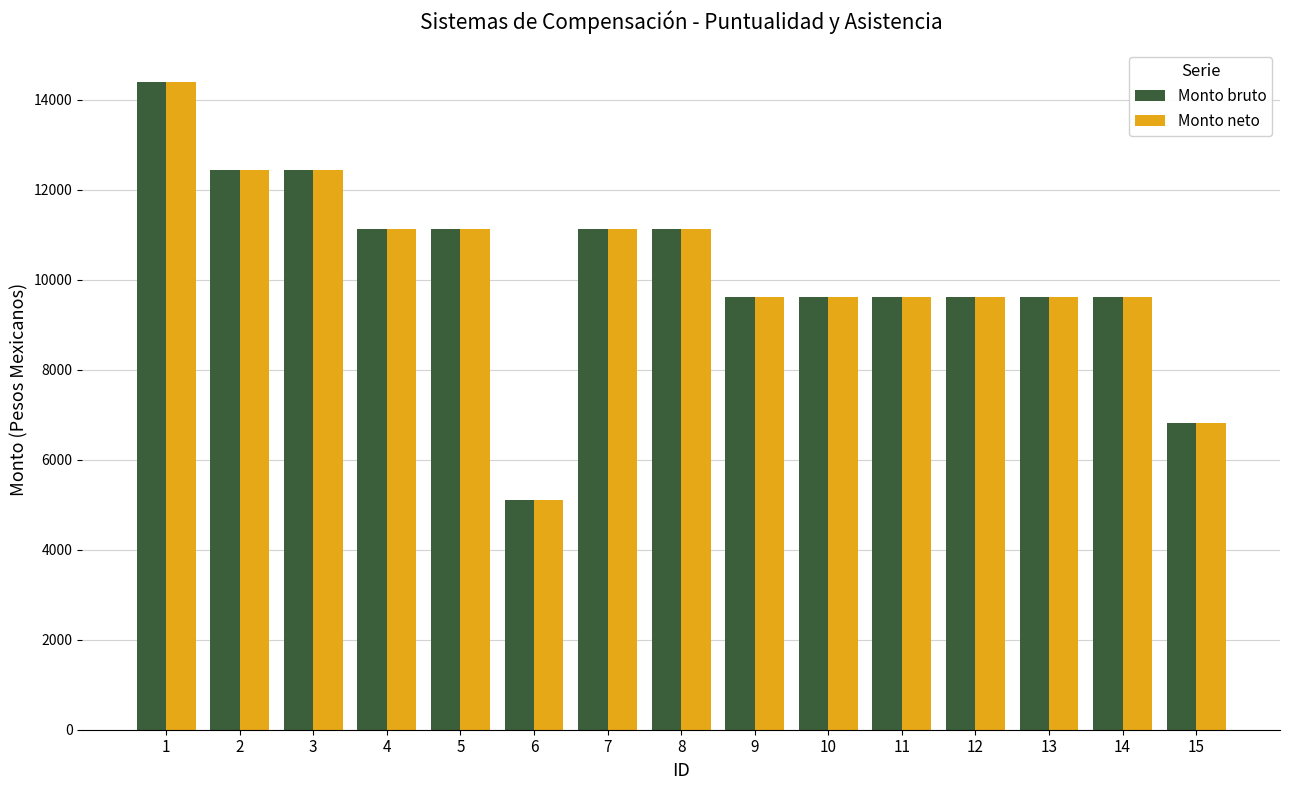

What is the maximum value for Monto neto?

14389.7